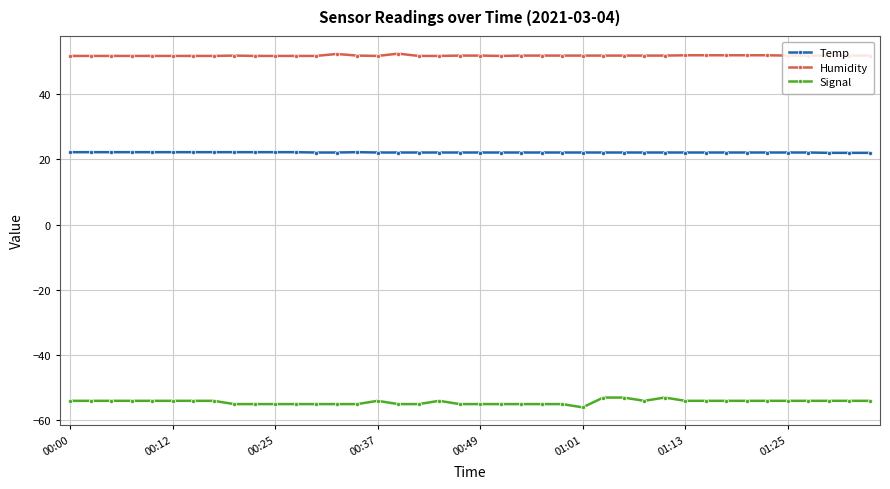

Which series has the widest spread of values?

Signal